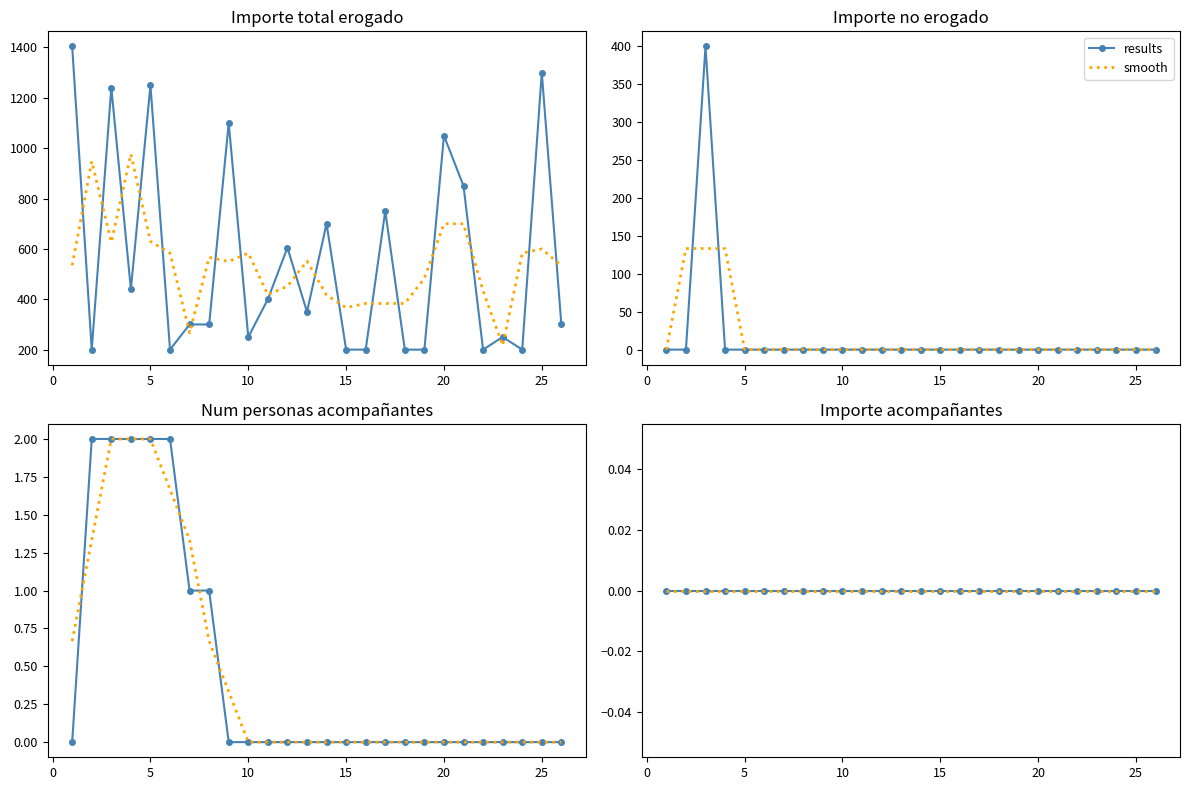

How many data points does each series have?

26